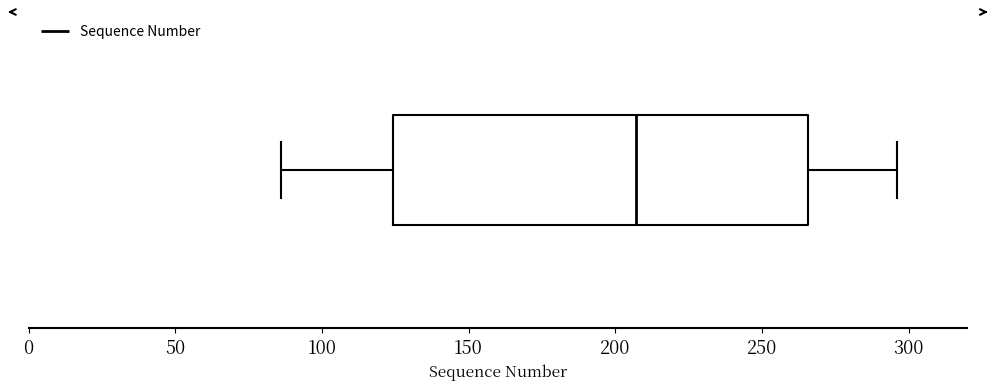

Read this box plot against the x-axis: the position of the median line, the range covered by the box, and the ends of both whiskers. The values are not printed on the chart, so give them approximately, as read against the axis.

median 205, box 125 to 265, whiskers 85 to 295